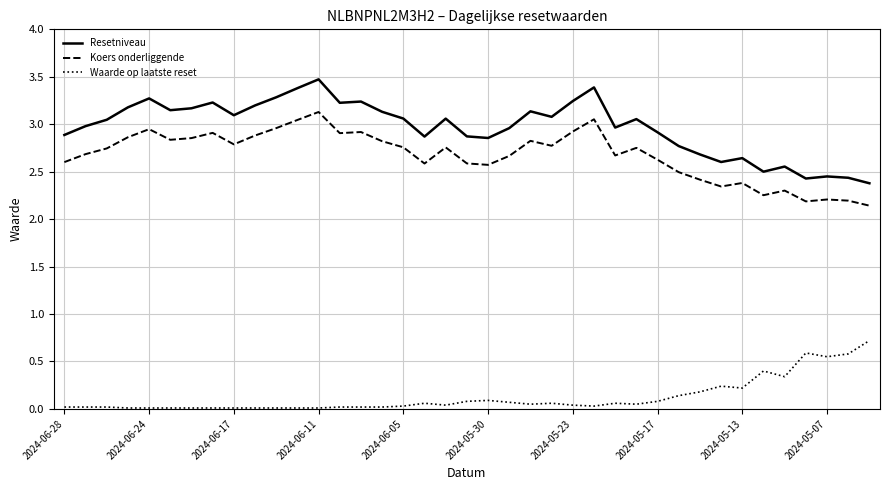

Rank the series by their maximum value, from lowest to highest.

Waarde op laatste reset, Koers onderliggende, Resetniveau